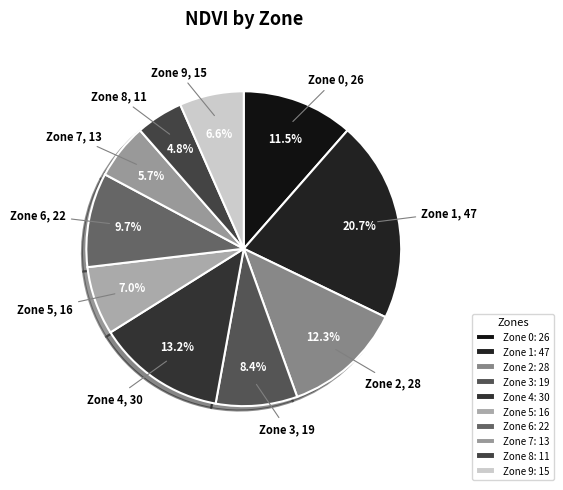

How many slices are in this pie chart?

10